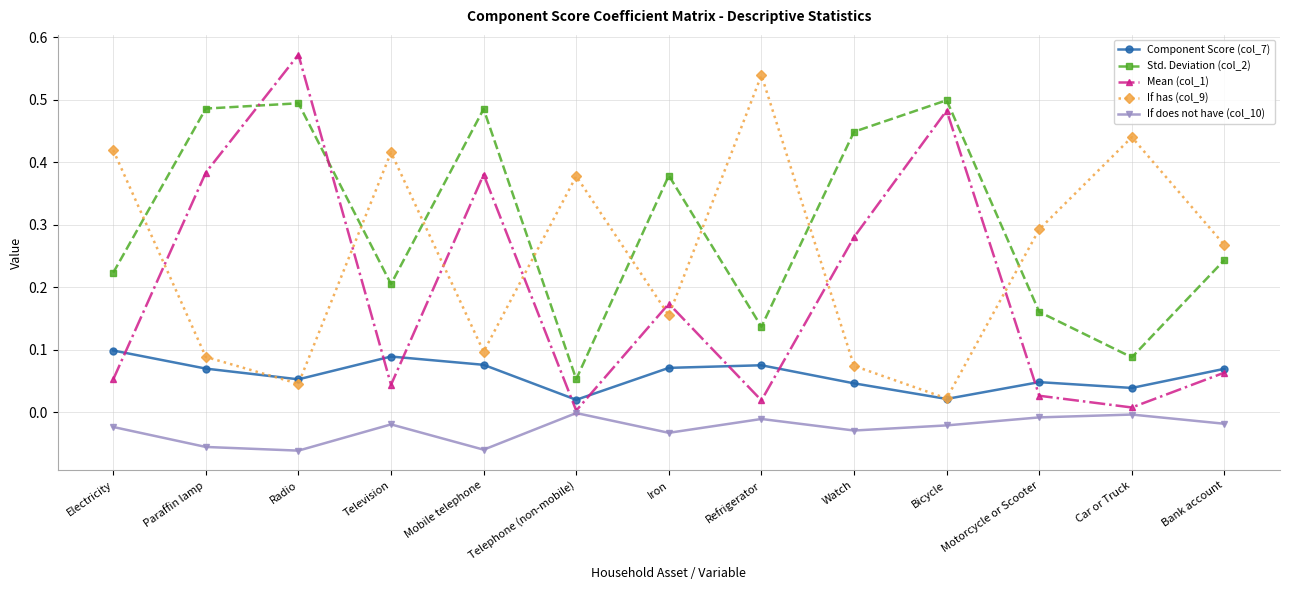

Which series changed the most between Bicycle and Bank account?

Mean (col_1)